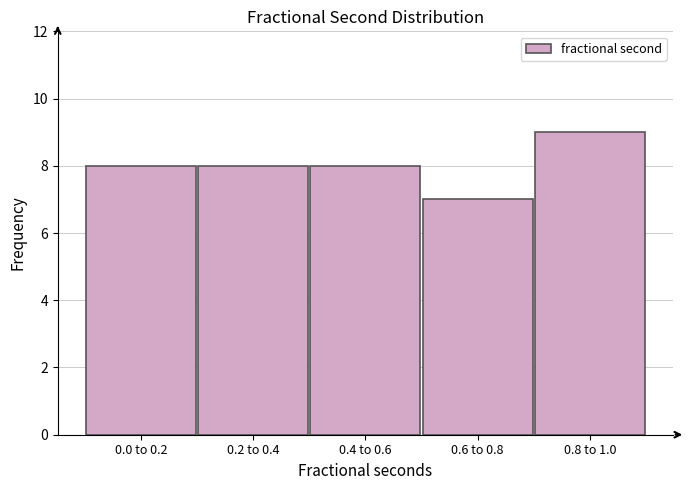

Reading left to right, list all the values displayed in this chart.

0.0 to 0.2=8	0.2 to 0.4=8	0.4 to 0.6=8	0.6 to 0.8=7	0.8 to 1.0=9